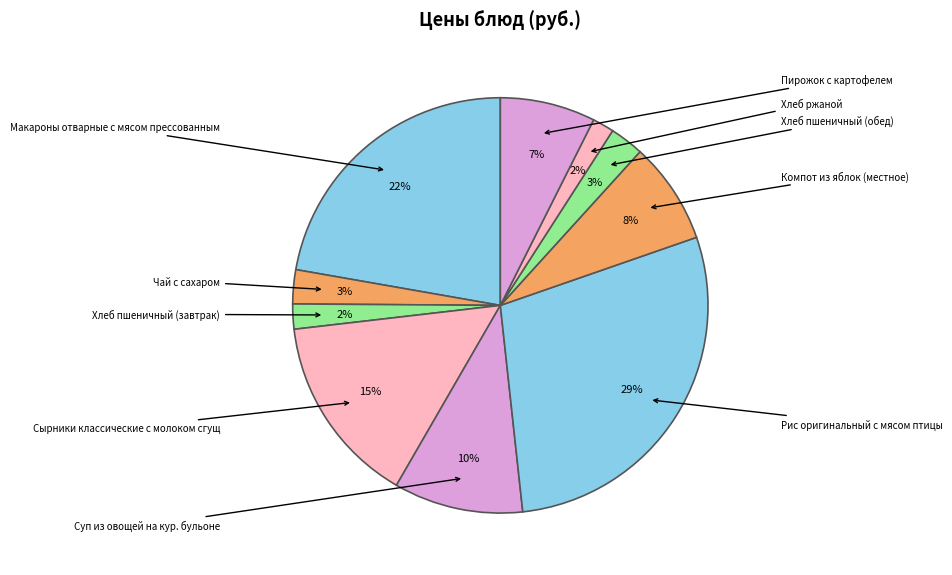

To the nearest percent, what is the combined percentage of Рис оригинальный с мясом птицы and Компот из яблок (местное)?

37%